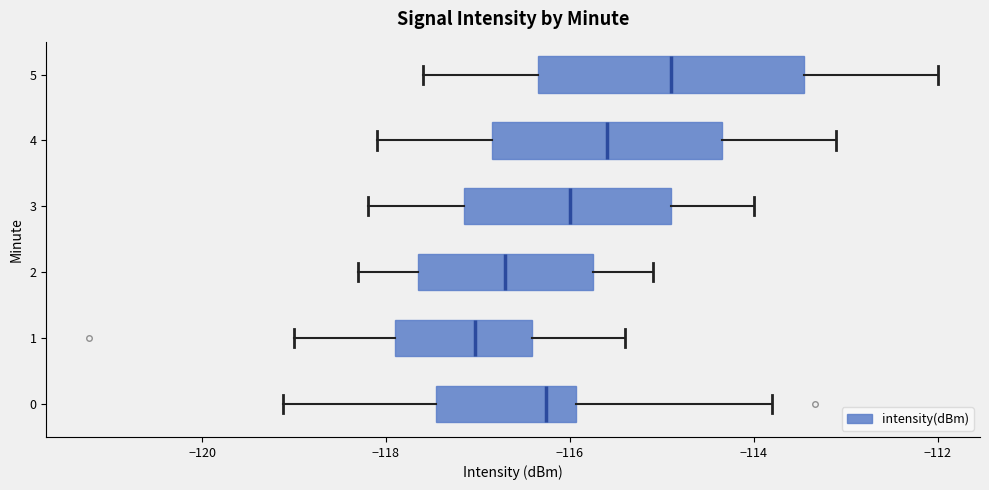

Reading bottom to top, read every box against the x-axis: the position of its median line, the range the box covers, and the ends of its whiskers. The values are not printed on the chart, so give them approximately, as read against the axis.

0: median -116.2, box -117.4 to -116.0, whiskers -119.2 to -113.8
1: median -117.0, box -117.8 to -116.4, whiskers -119.0 to -115.4
2: median -116.6, box -117.6 to -115.8, whiskers -118.2 to -115.0
3: median -116.0, box -117.2 to -114.8, whiskers -118.2 to -114.0
4: median -115.6, box -116.8 to -114.4, whiskers -118.0 to -113.0
5: median -114.8, box -116.4 to -113.4, whiskers -117.6 to -112.0